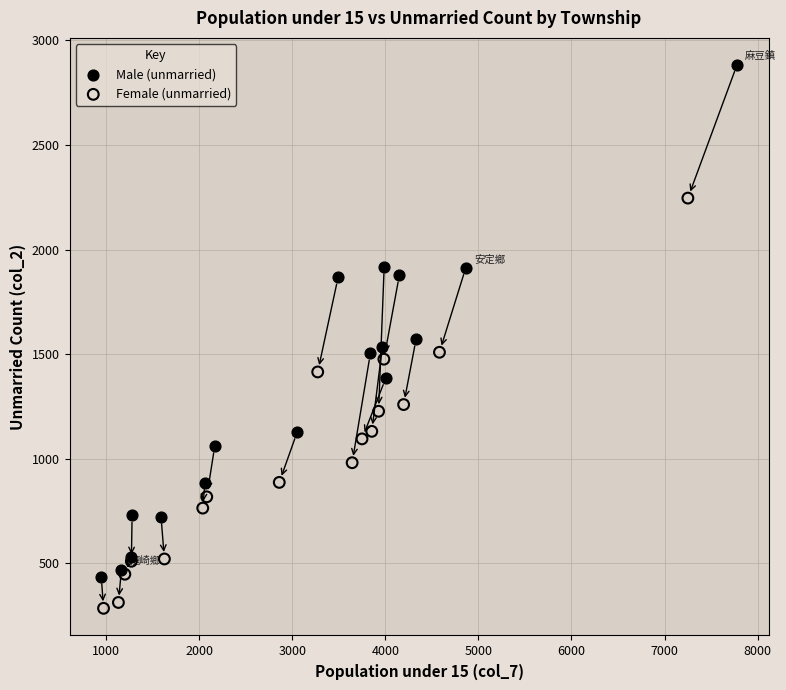

Which series has the widest spread of Y values?

Male (unmarried)